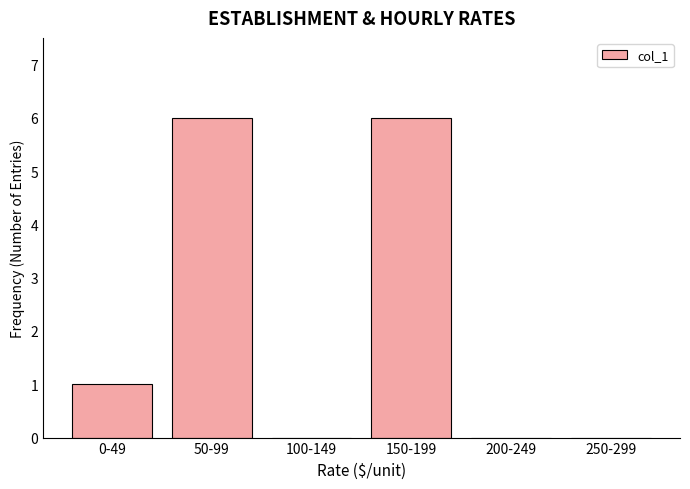

Reading right to left, list all the values displayed in this chart.

250-299=0	200-249=0	150-199=6	100-149=0	50-99=6	0-49=1